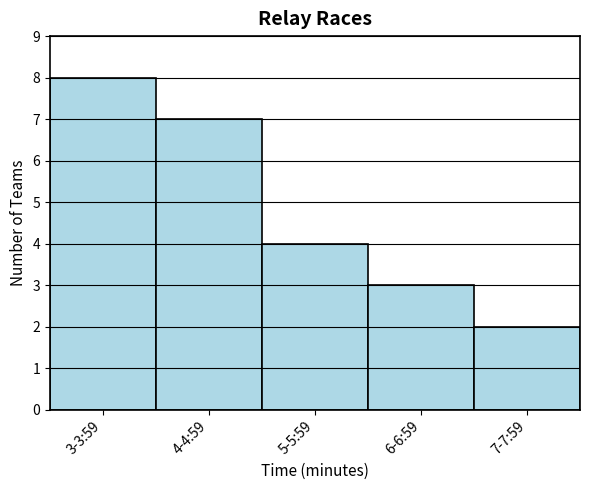

Reading right to left, extract all data points from this chart.

2	3	4	7	8